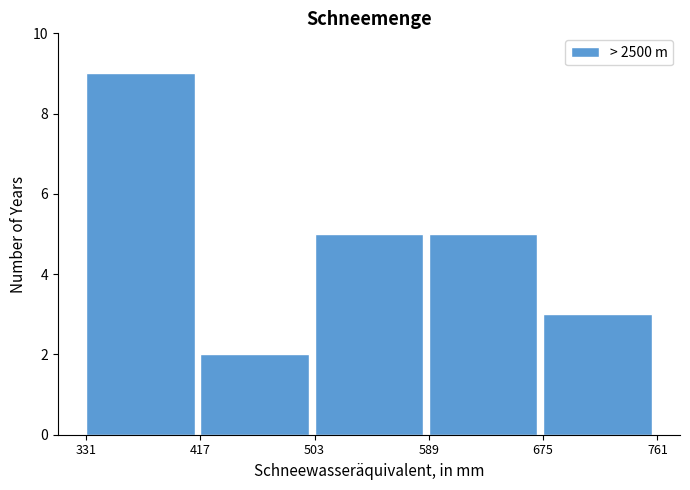

Which range on the x-axis has the tallest bar?

331 to 417